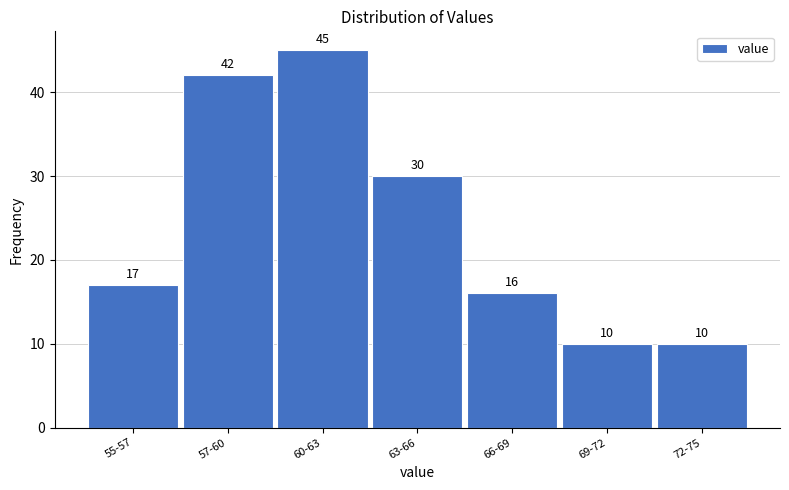

Reading left to right, extract all data points from this chart.

17	42	45	30	16	10	10